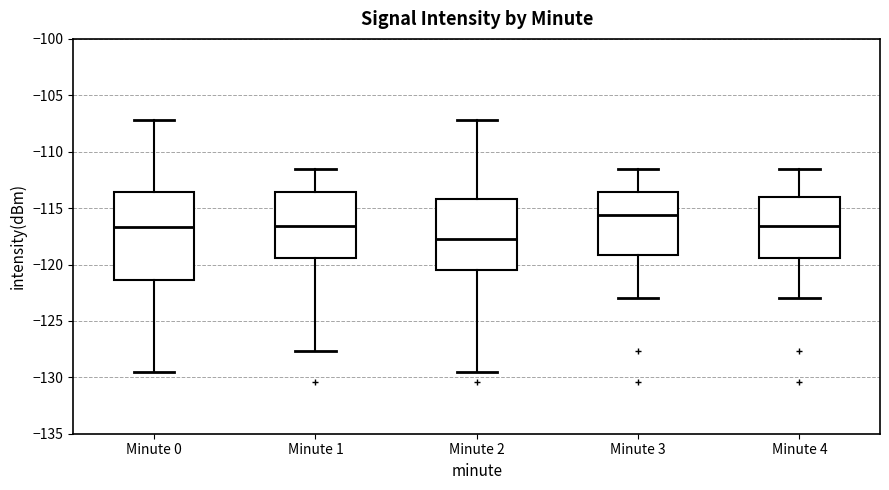

Where is the lower edge of the box for Minute 2 on the y-axis? The values are not printed on the chart, so give them approximately, as read against the axis.

-120.5